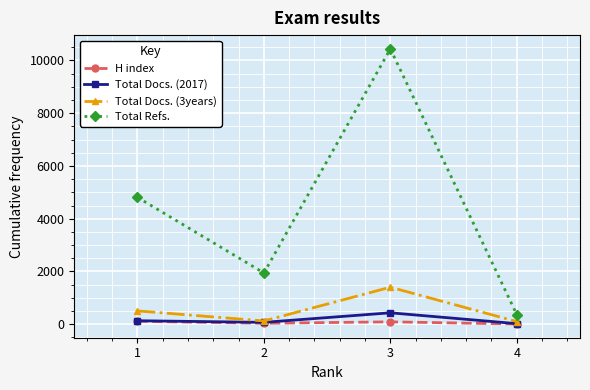

Where is Total Docs. (3years) nearest to the value 752?

1